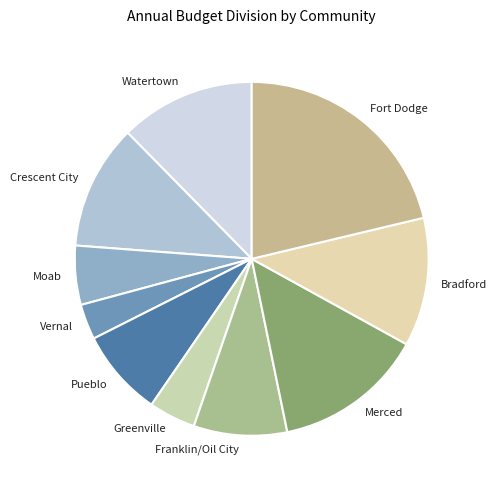

The Merced slice represents 14% of the pie. True or false?

True